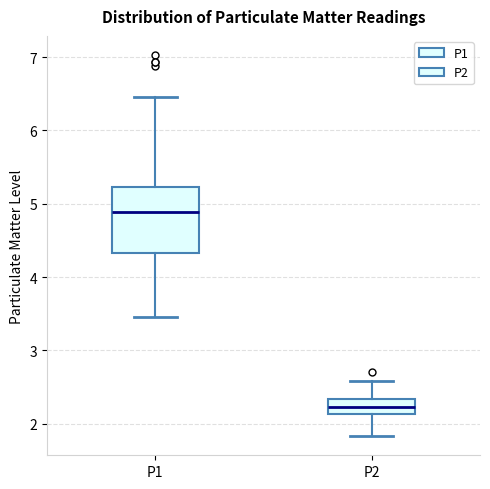

Reading left to right, read every box against the y-axis: the position of its median line, the range the box covers, and the ends of its whiskers. The values are not printed on the chart, so give them approximately, as read against the axis.

P1: median 4.9, box 4.3 to 5.2, whiskers 3.5 to 6.5
P2: median 2.2, box 2.1 to 2.3, whiskers 1.8 to 2.6